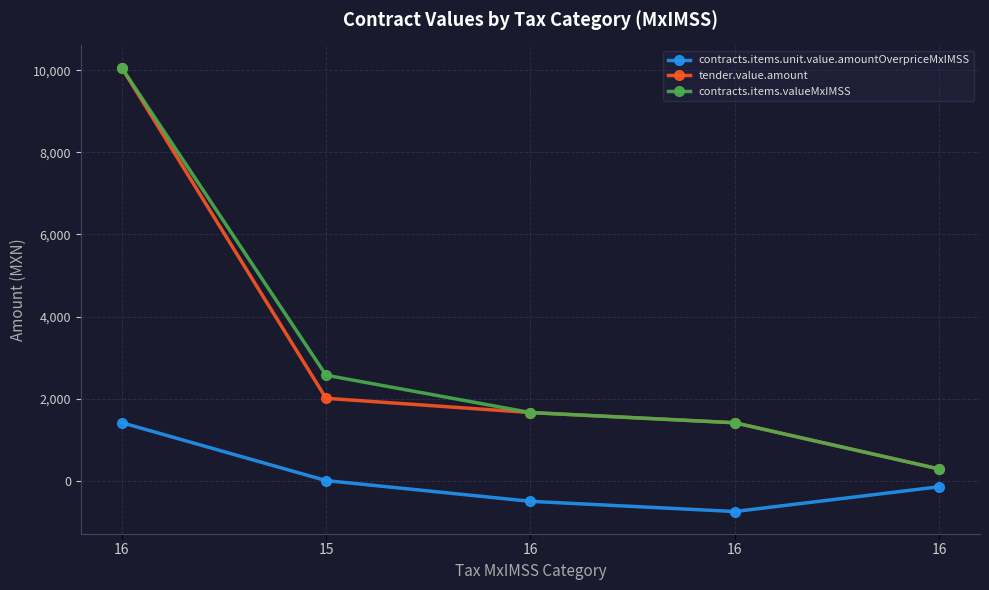

Read the contracts.items.valueMxIMSS value at 15.

2568.9